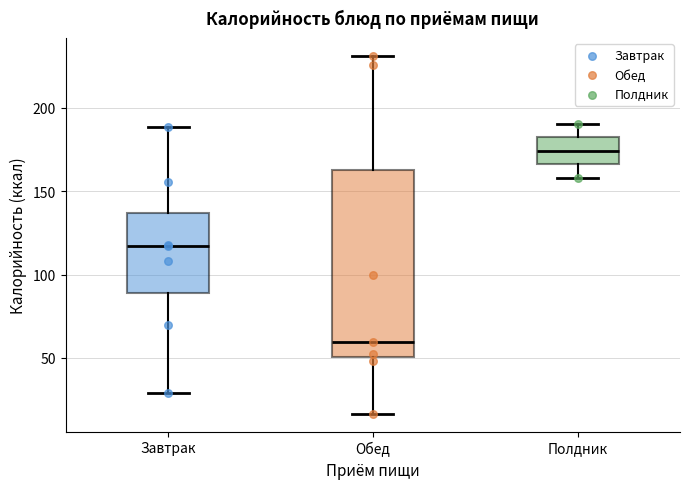

Reading left to right, read every box against the y-axis: the position of its median line, the range the box covers, and the ends of its whiskers. The values are not printed on the chart, so give them approximately, as read against the axis.

Завтрак: median 115, box 90 to 135, whiskers 30 to 190
Обед: median 60, box 50 to 165, whiskers 15 to 230
Полдник: median 175, box 165 to 180, whiskers 160 to 190